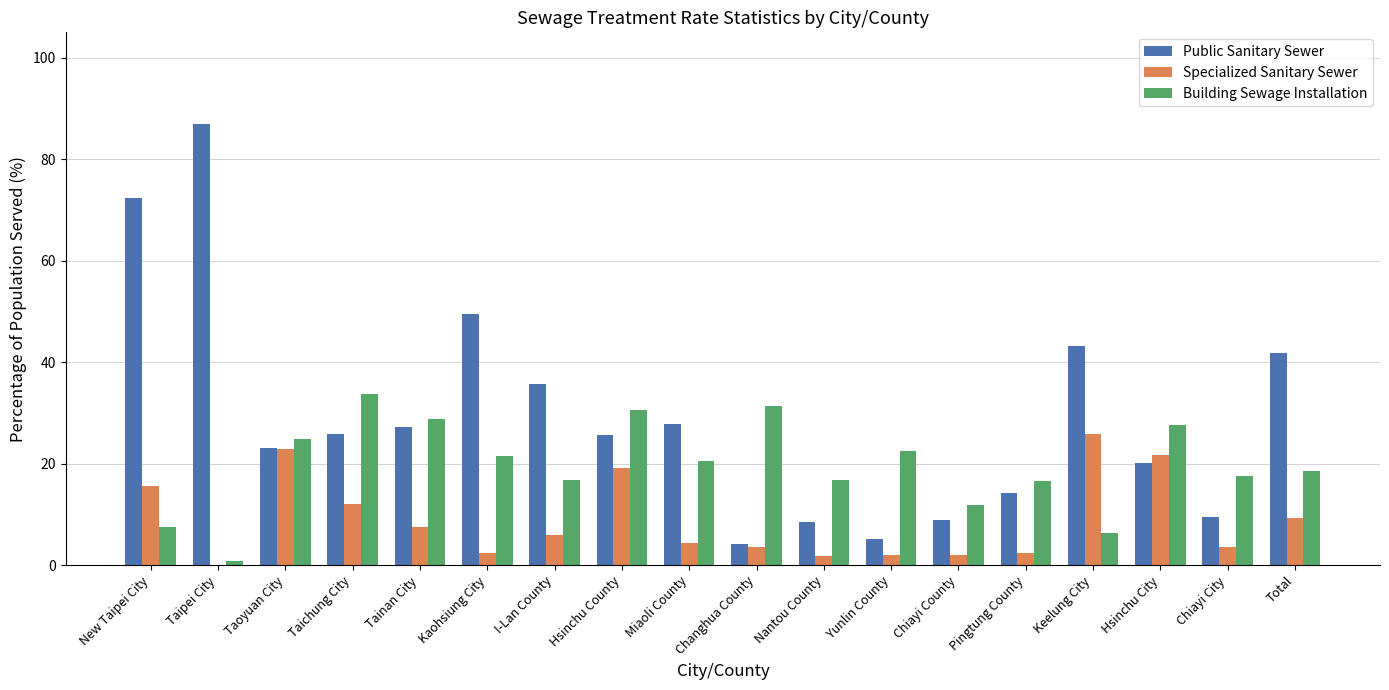

Count the number of categories in the chart.

18